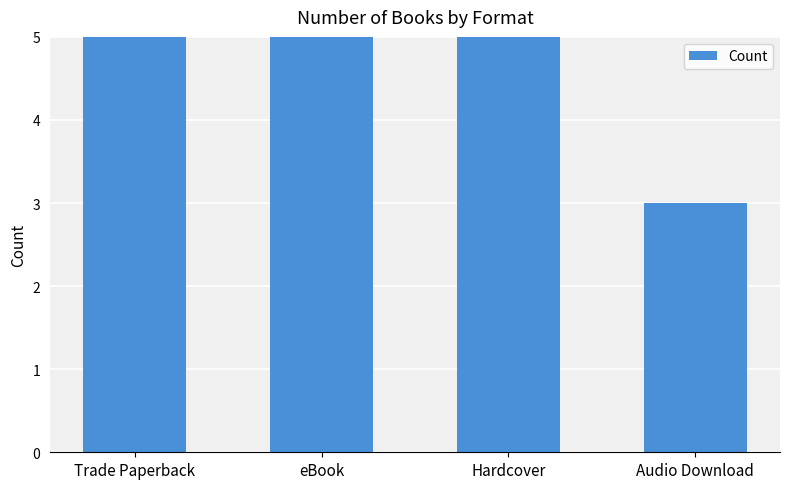

What is the label of the 1st bar from the left?

Trade Paperback